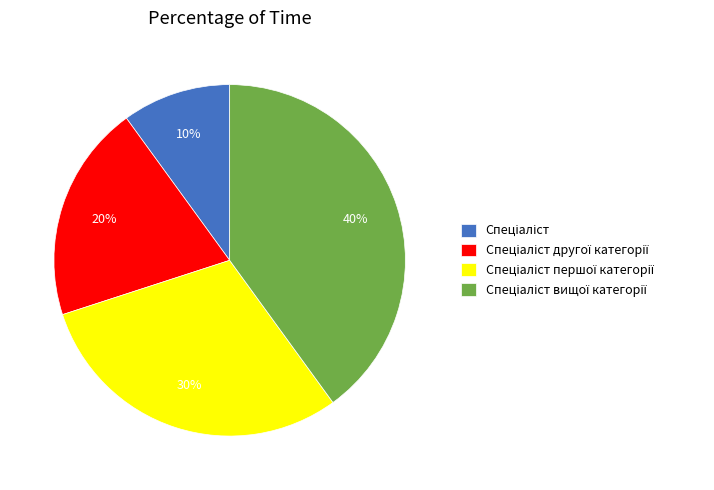

To the nearest percent, what is the average slice percentage?

25%